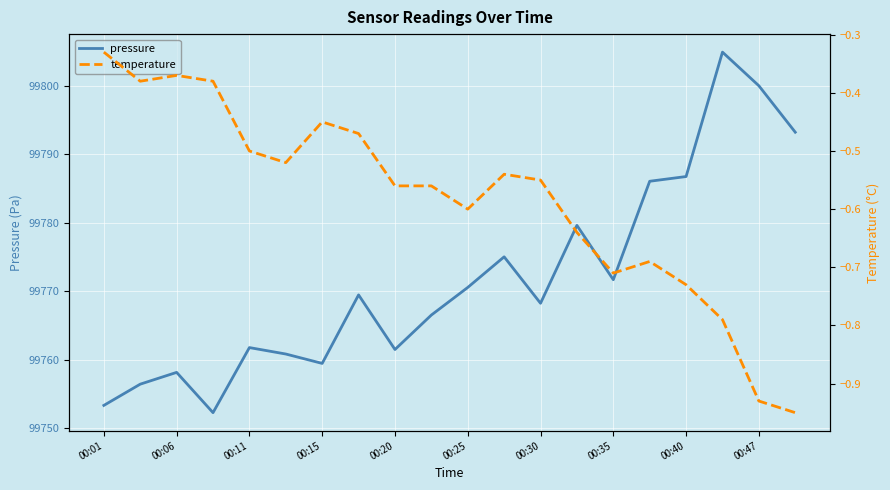

The value of pressure at 00:40 is 99786.7. True or false?

True